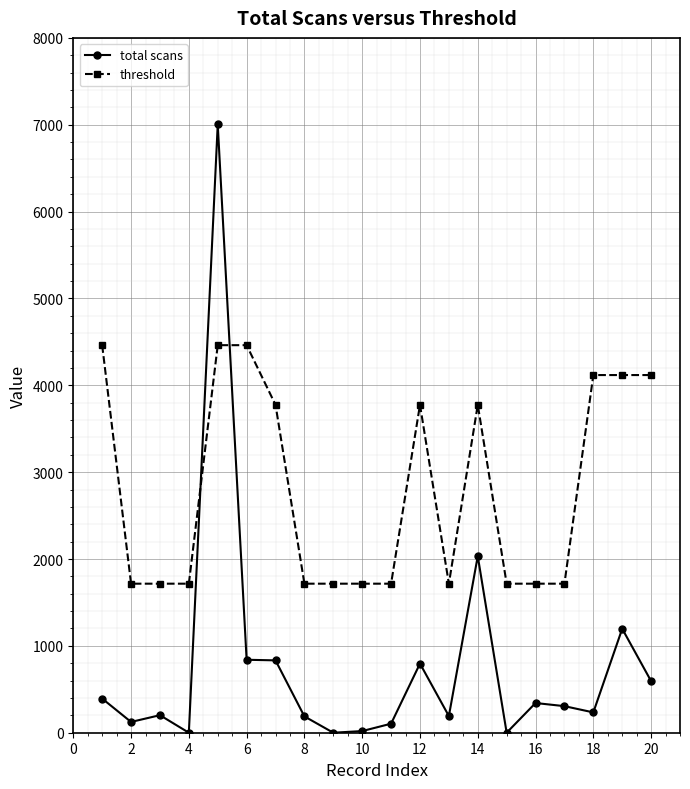

Which series has the largest total across all categories?

threshold